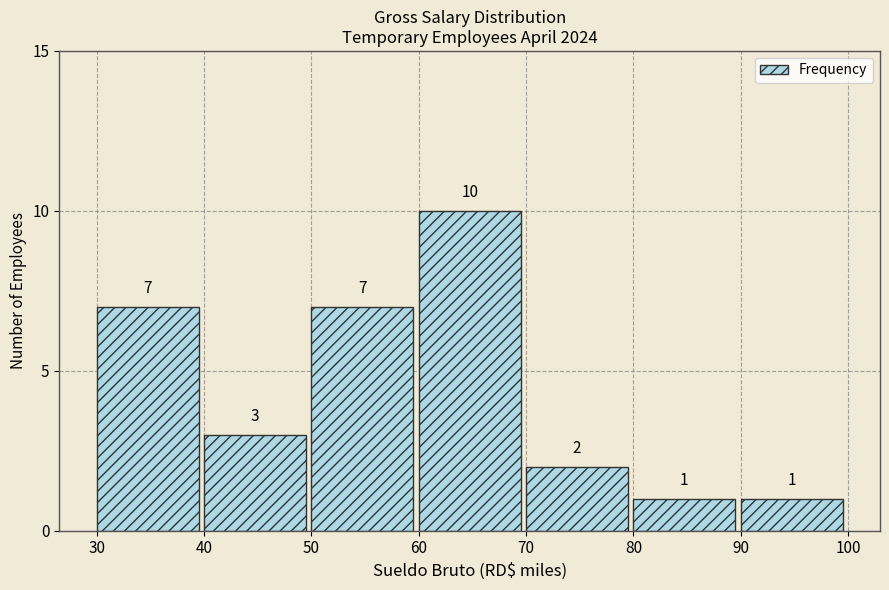

Reading left to right, list all the values displayed in this chart.

7	3	7	10	2	1	1